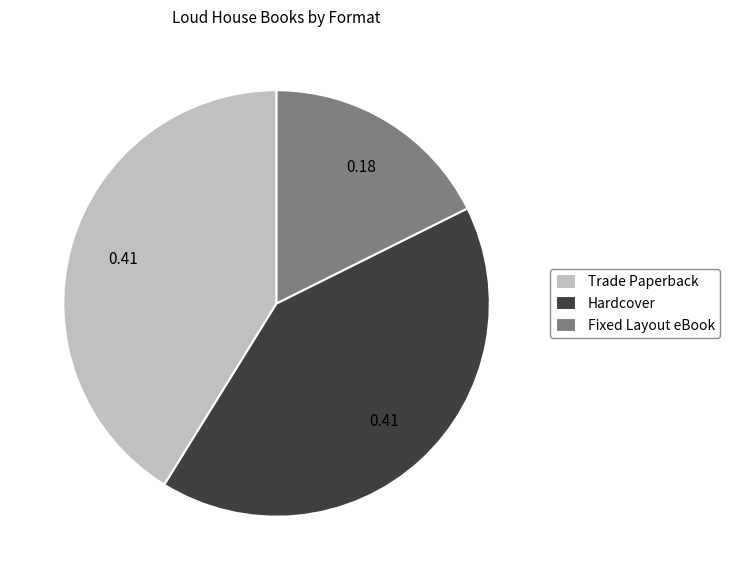

Do Trade Paperback and Fixed Layout eBook together represent more than half of the pie?

Yes